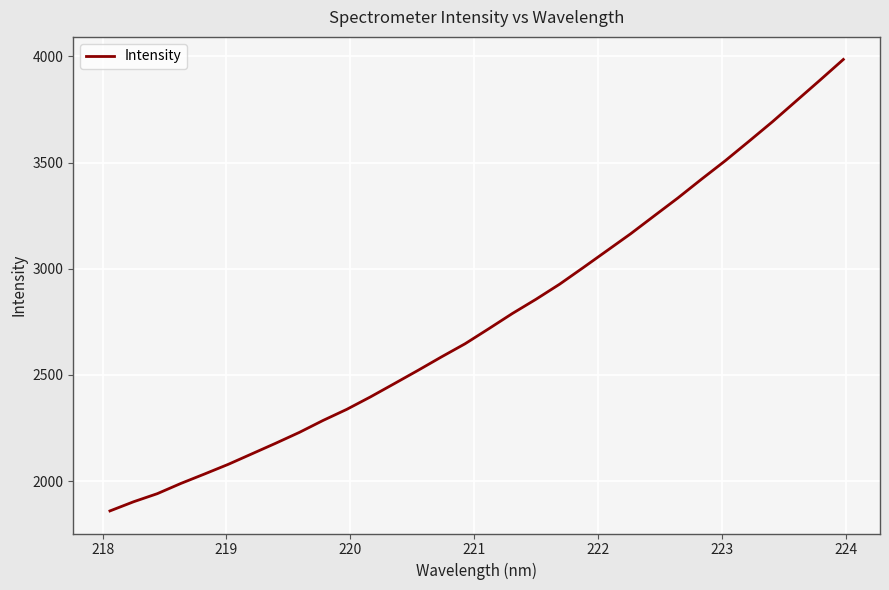

What is the greatest value displayed?

3985.3